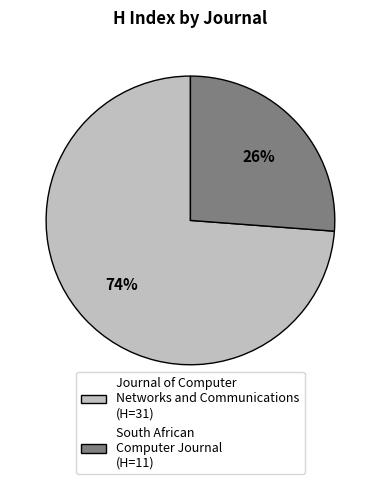

Is it true that South African Computer Journal is 32% of the pie?

False